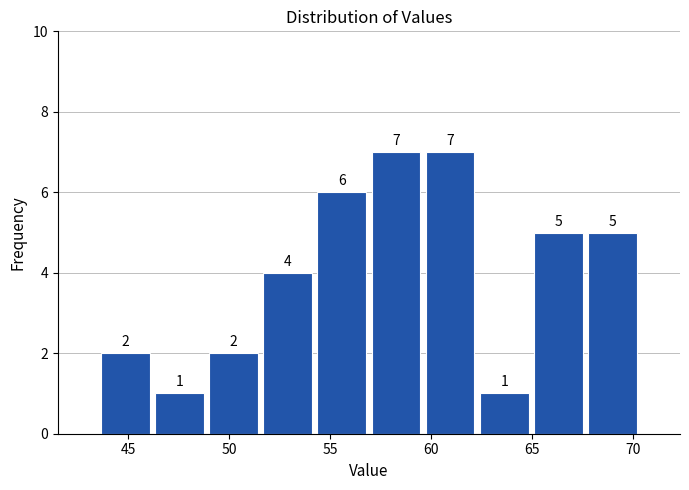

Reading left to right, list every bar in this chart as the range it spans on the x-axis followed by its height. The bar edges are not printed on the chart, so give them approximately, as read against the axis.

43.5 to 46.0: 2
46.0 to 49.0: 1
49.0 to 51.5: 2
51.5 to 54.0: 4
54.0 to 57.0: 6
57.0 to 59.5: 7
59.5 to 62.5: 7
62.5 to 65.0: 1
65.0 to 67.5: 5
67.5 to 70.5: 5